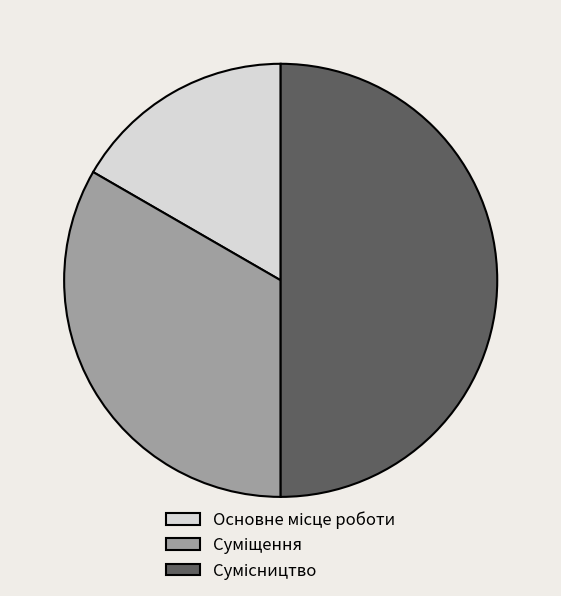

What is the change in value from Основне місце роботи to Суміщення?

+1